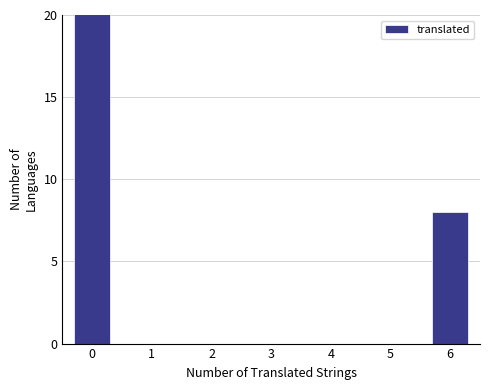

How many data points are above 0?

2